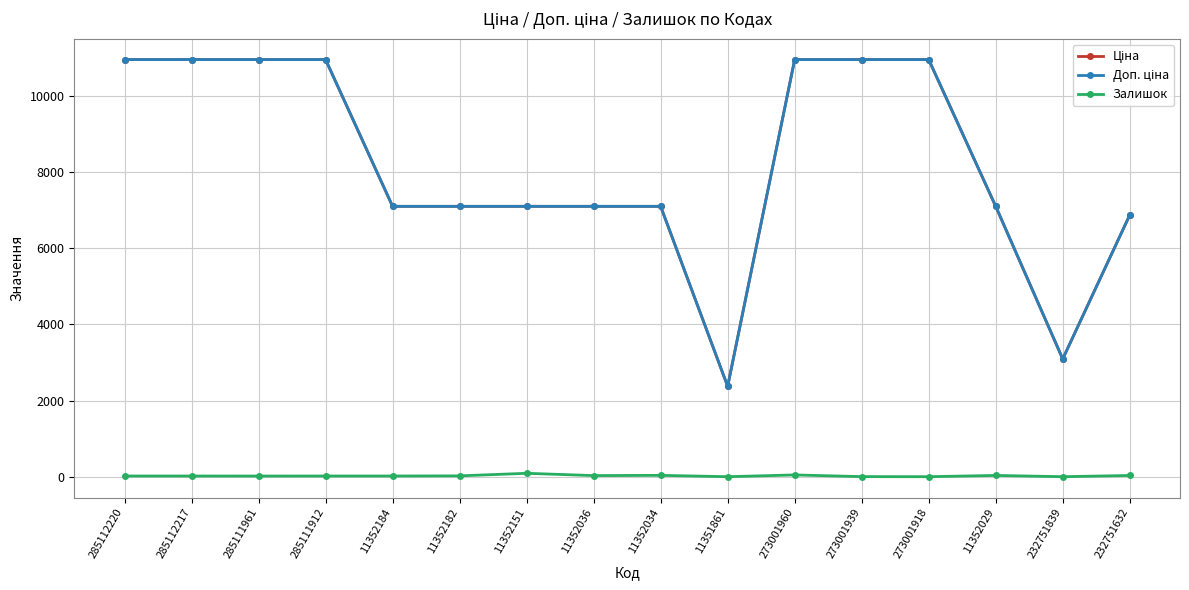

What is the total value across all series at 232751839?

6182.2